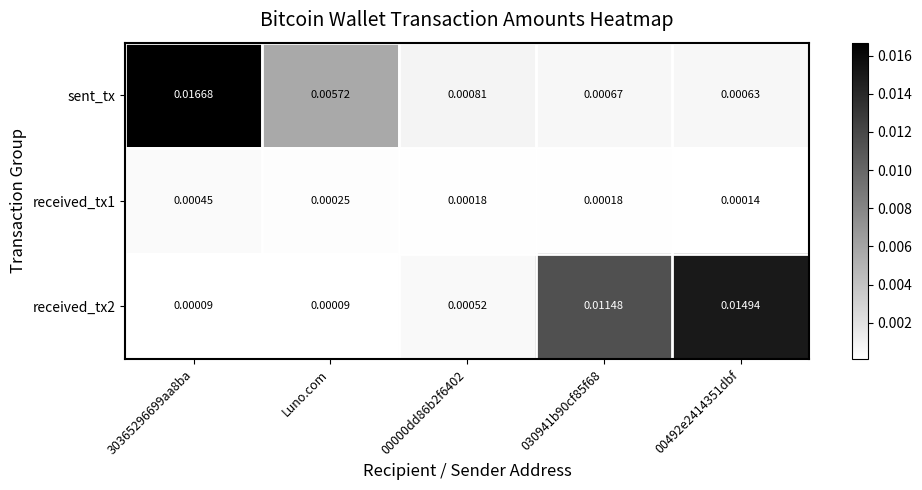

Which series has the widest spread of values?

sent_tx